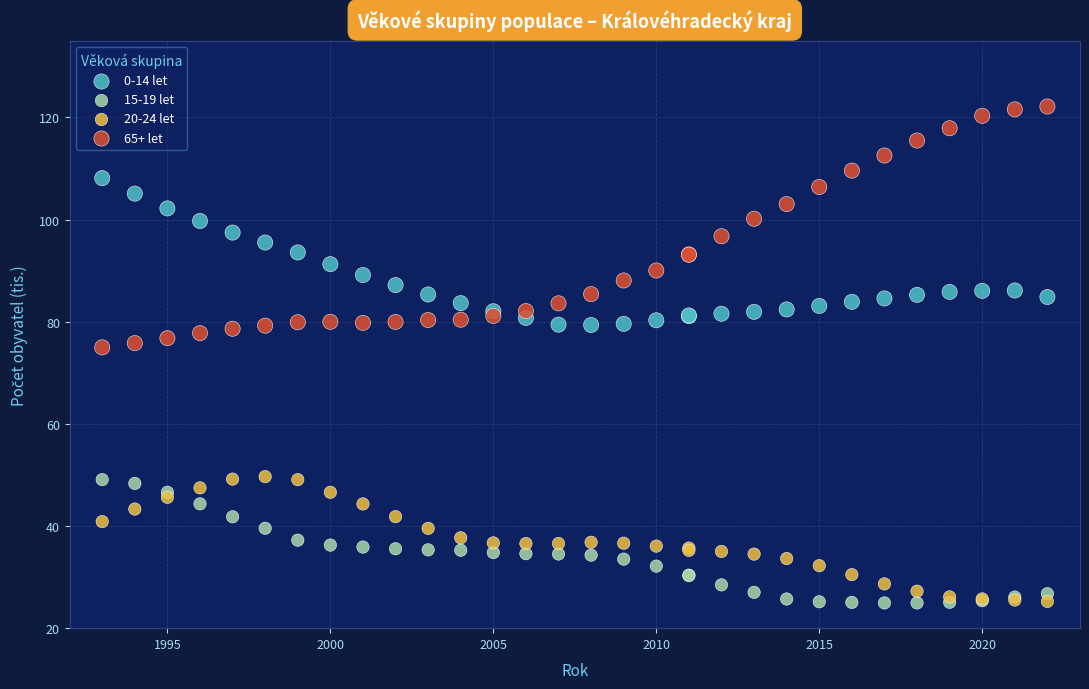

What is the X range (max minus min) for the scatter plot?

29.0